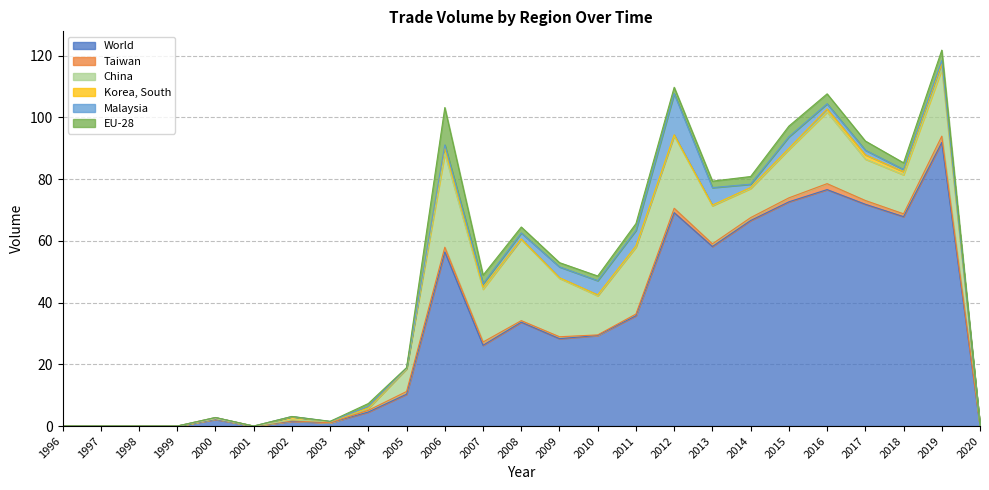

How many values in Taiwan are above zero?

19